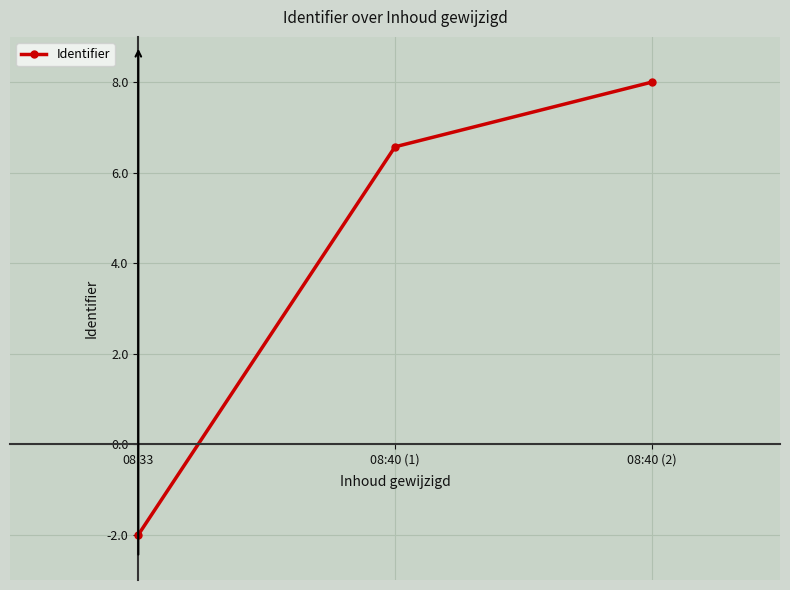

At which category does the chart reach its peak across all series?

08:40 (2)